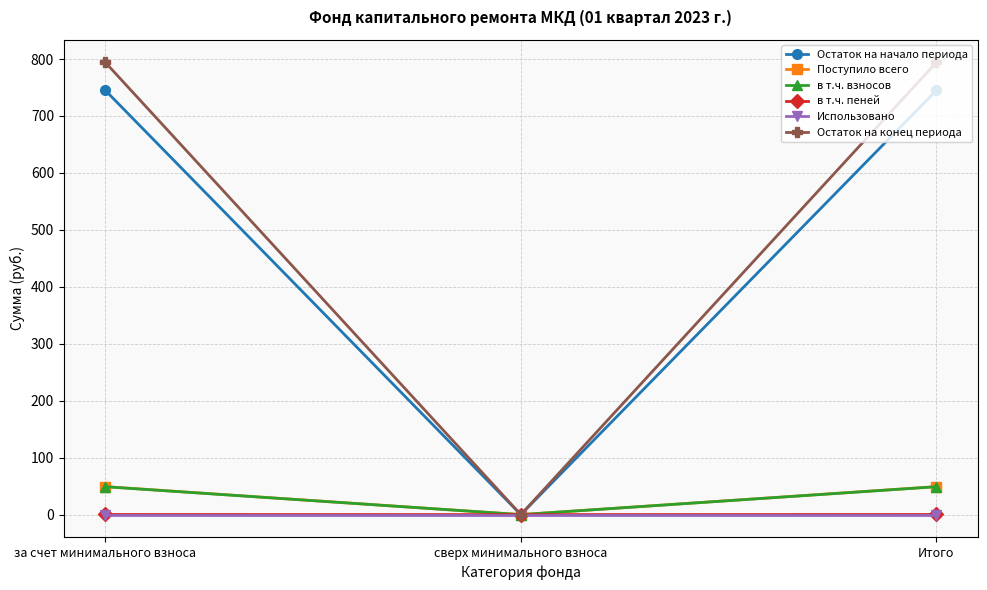

What is the difference between the Остаток на начало периода values at сверх минимального взноса and за счет минимального взноса?

745.0